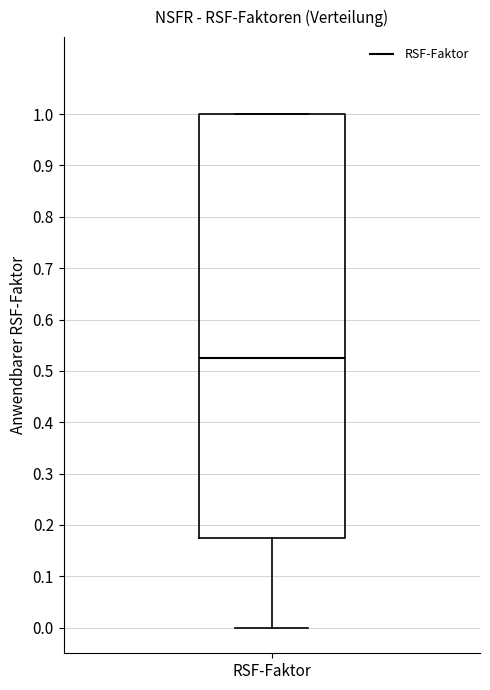

Read this box plot against the y-axis: the position of the median line, the range covered by the box, and the ends of both whiskers. The values are not printed on the chart, so give them approximately, as read against the axis.

median 0.53, box 0.18 to 1.00, whiskers 0.00 to 1.00